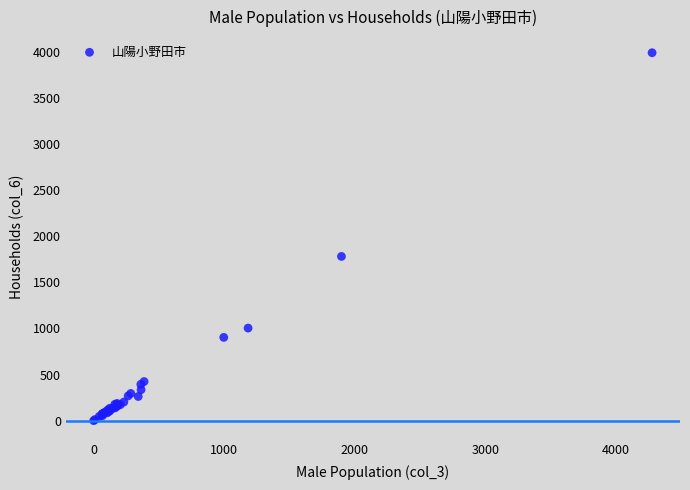

What Y value in the scatter plot is closest to 1995?

1781